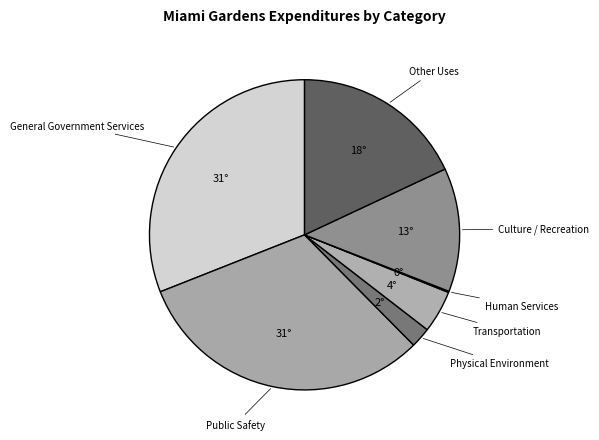

The Transportation slice represents 4% of the pie. True or false?

True